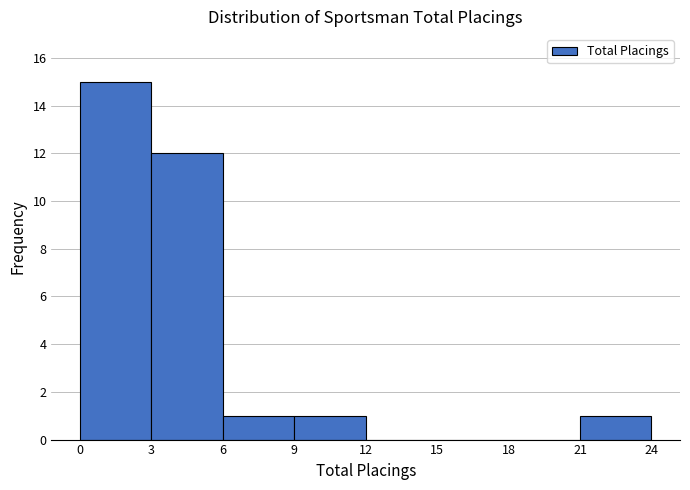

Reading left to right, transcribe this chart: for each bar, give the range it covers on the x-axis and its height. The values are not printed on the chart, so give them approximately, as read against the axis.

0 to 3: 15
3 to 6: 12
6 to 9: 1
9 to 12: 1
12 to 15: 0
15 to 18: 0
18 to 21: 0
21 to 24: 1